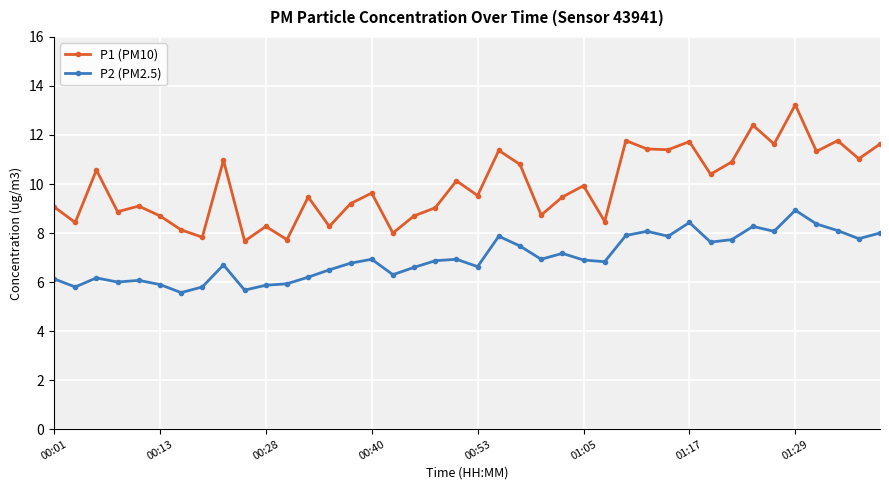

Rank the series by their average value, from lowest to highest.

P2 (PM2.5), P1 (PM10)